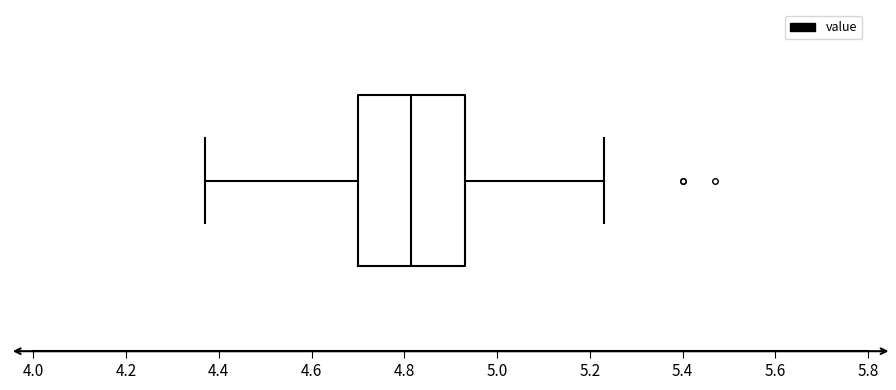

Read this box plot against the x-axis: the position of the median line, the range covered by the box, and the ends of both whiskers. The values are not printed on the chart, so give them approximately, as read against the axis.

median 4.82, box 4.70 to 4.94, whiskers 4.38 to 5.24